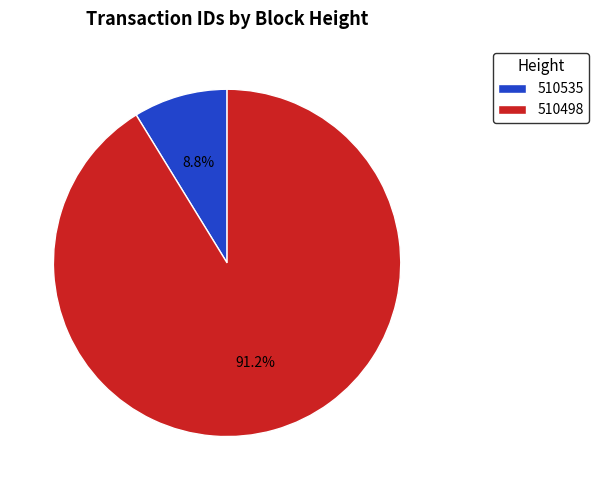

To the nearest percent, what is the average slice percentage?

50%